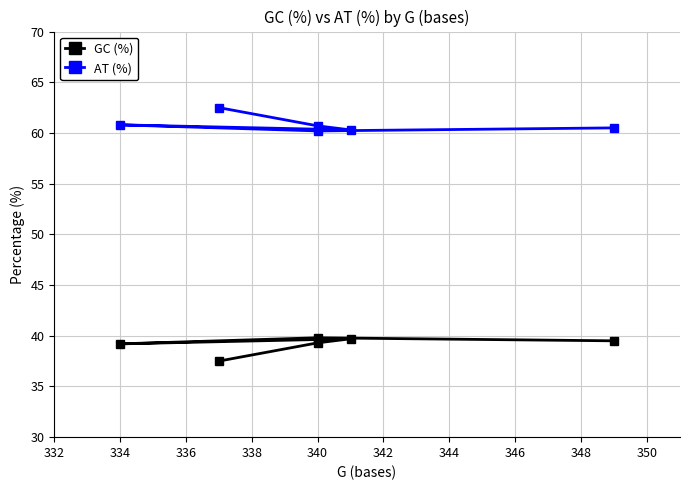

What is the value of the GC (%) point at the 3rd from the left?

39.7